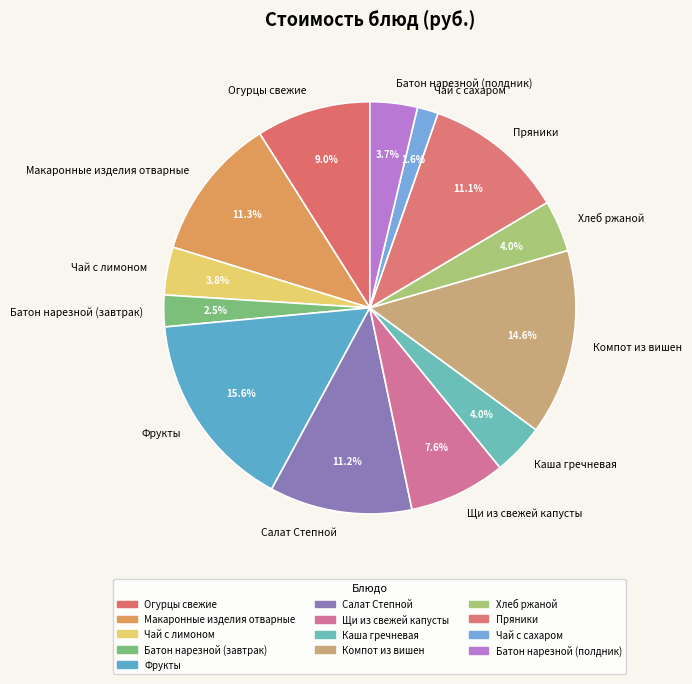

Is there any slice that represents more than half of the pie?

No